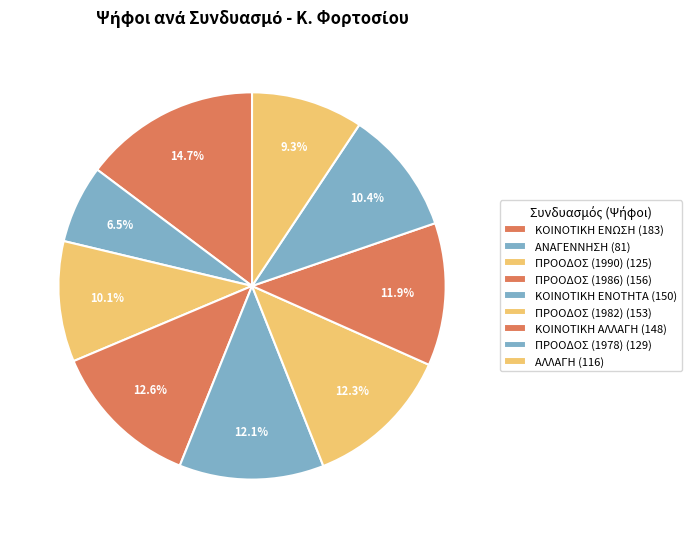

The ΠΡΟΟΔΟΣ (1978) slice represents 10% of the pie. True or false?

True